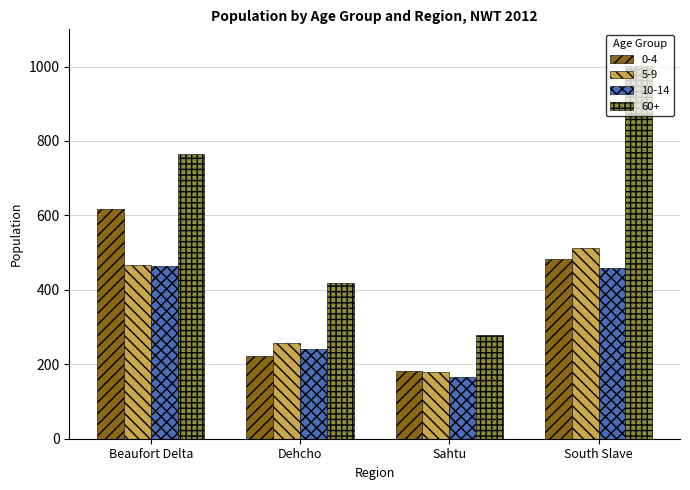

List the series in order of their peak value, highest first.

60+, 0-4, 5-9, 10-14